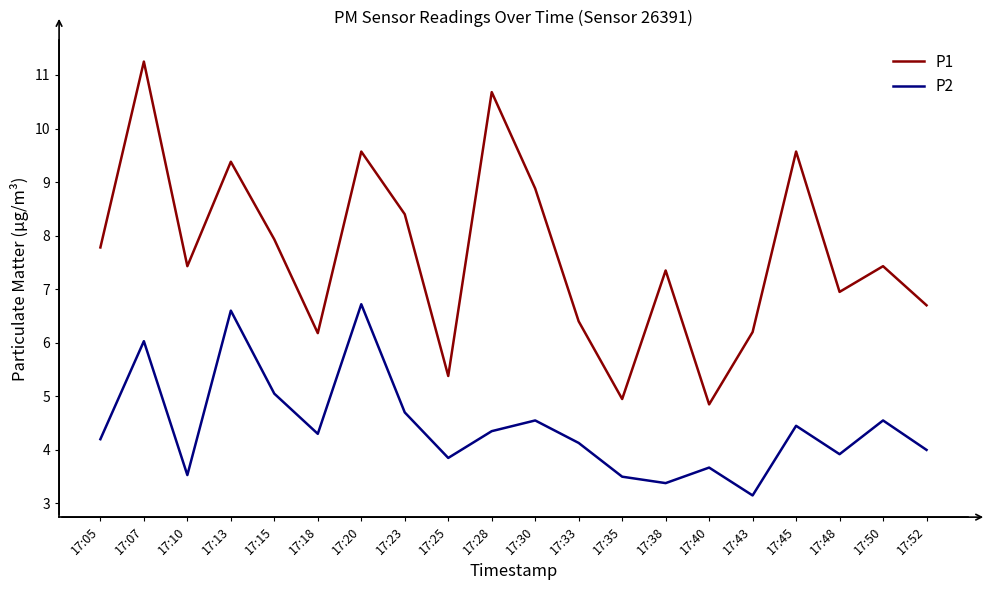

True or false: P1 and P2 intersect in this chart.

False